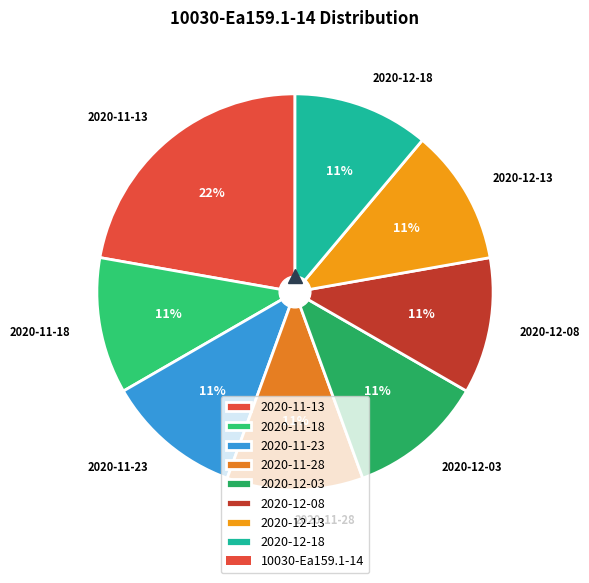

To the nearest percent, what portion does 2020-11-18 represent?

11%